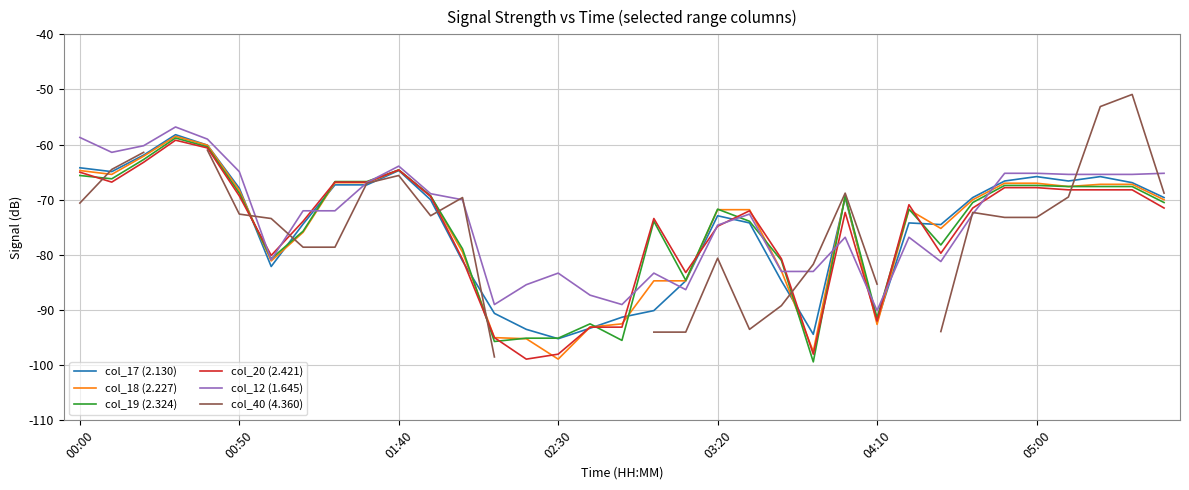

Which series has the largest range (max minus min)?

col_40 (4.360)